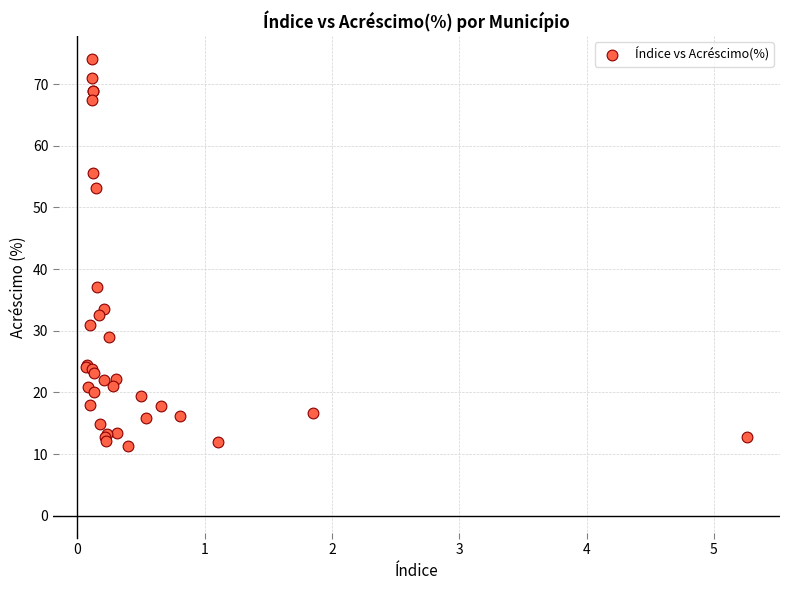

What Y value in the scatter plot is closest to 42?

37.1